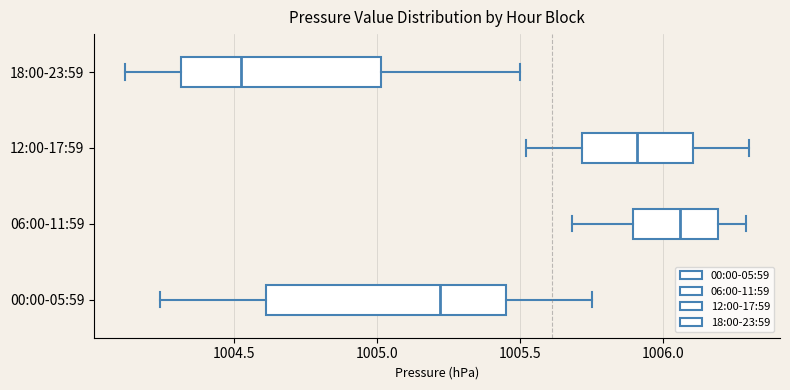

Where is the left edge of the box for 12:00-17:59 on the x-axis? The values are not printed on the chart, so give them approximately, as read against the axis.

1005.70